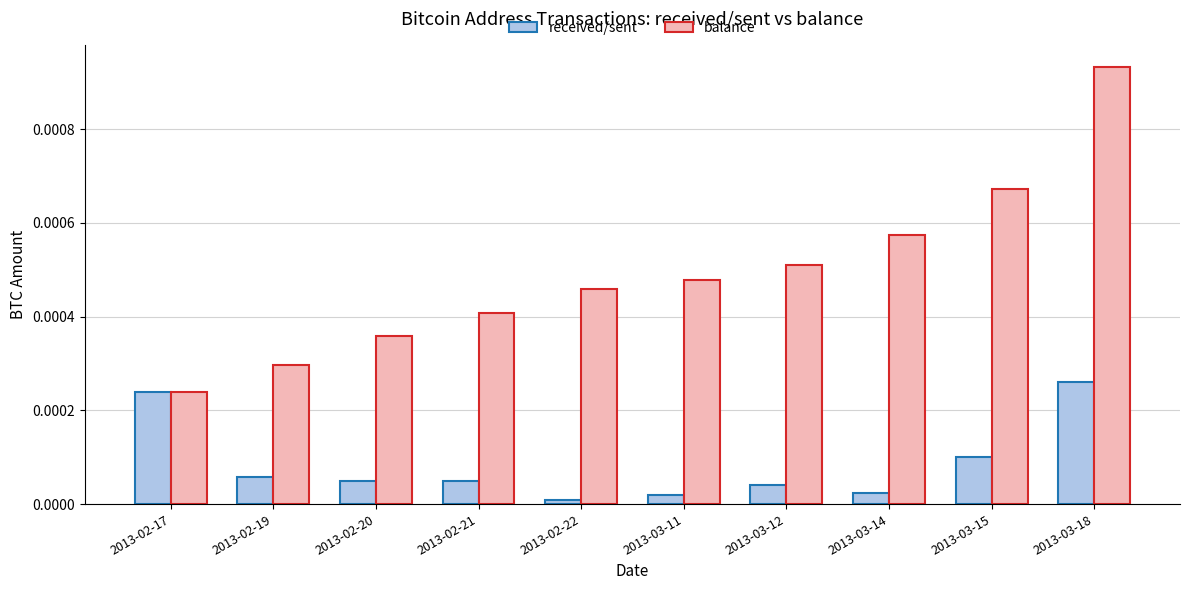

The balance series shows 0.0 at 2013-03-12. True or false?

True